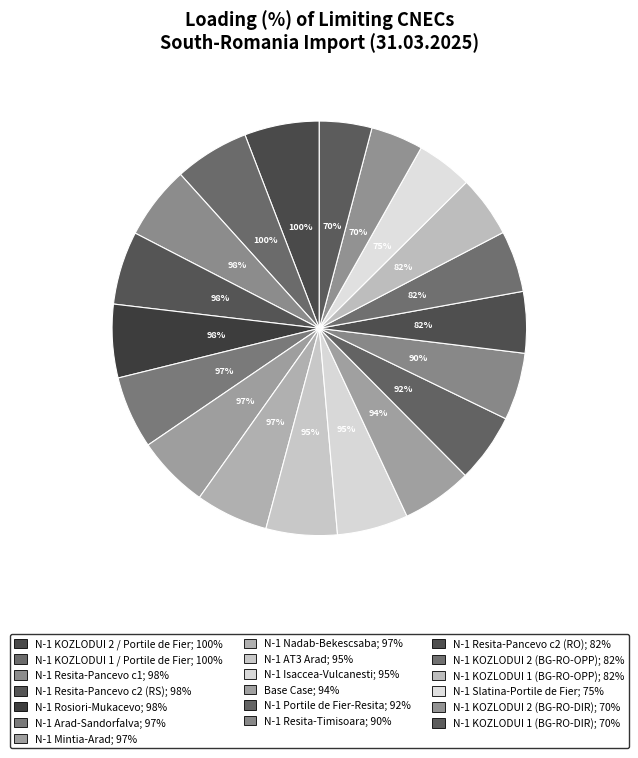

To the nearest percent, what is the average slice percentage?

5%